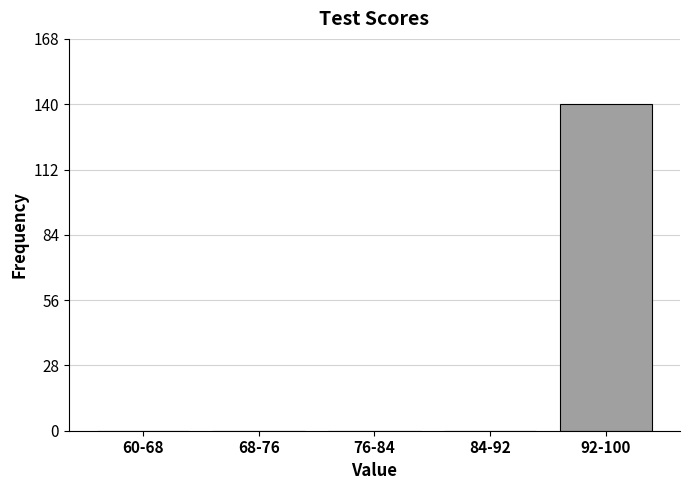

Reading left to right, transcribe all the data shown in this chart.

60-68=0	68-76=0	76-84=0	84-92=0	92-100=140